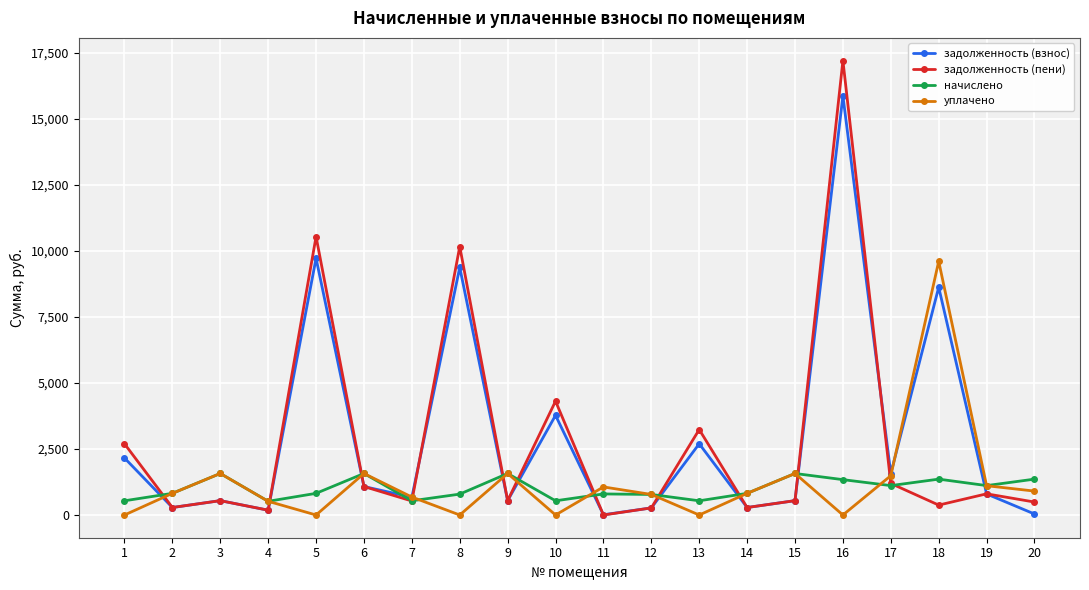

How many categories are shown in the chart?

20